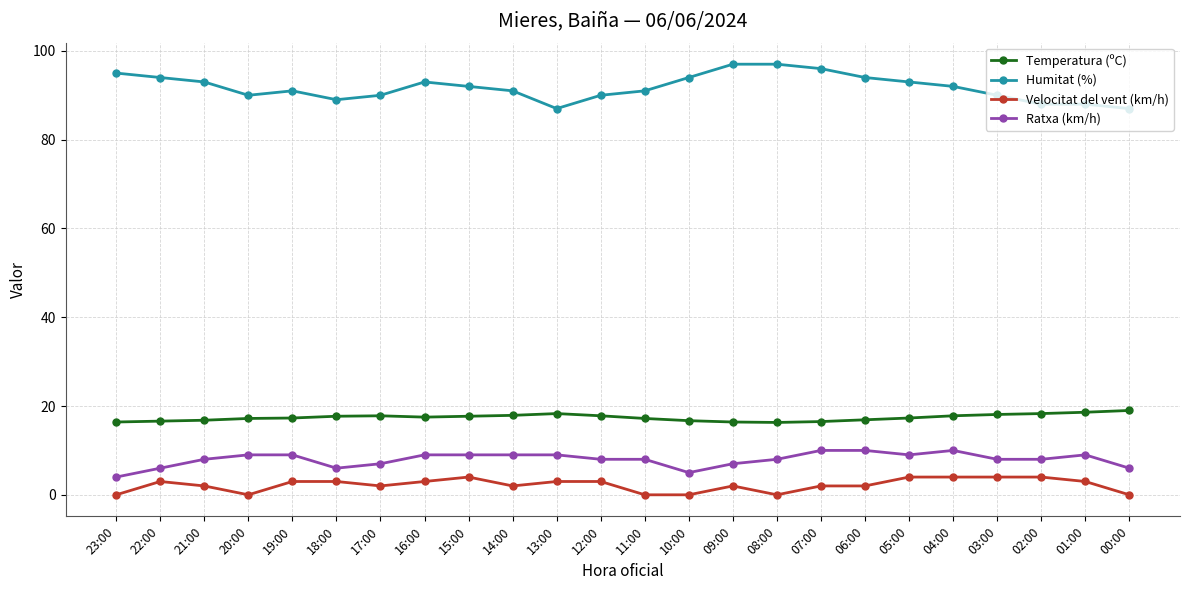

Read the Ratxa (km/h) value at 08:00.

8.0